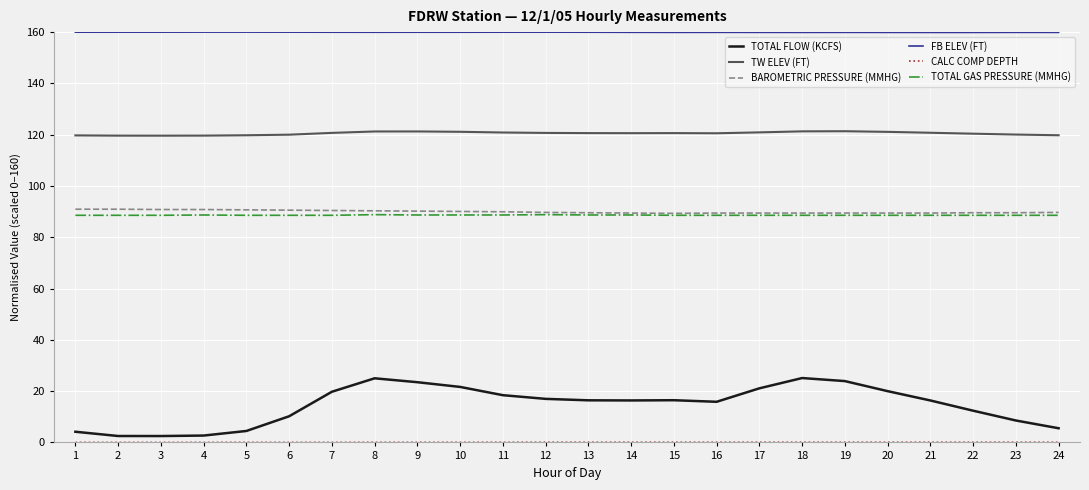

The value of TW ELEV (FT) at 6 is 120.0. True or false?

True